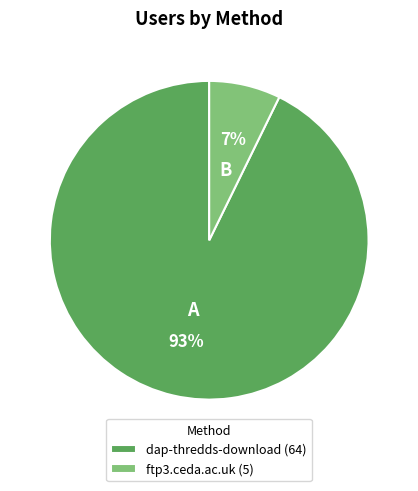

Between ftp3.ceda.ac.uk and dap-thredds-download, which is larger?

dap-thredds-download